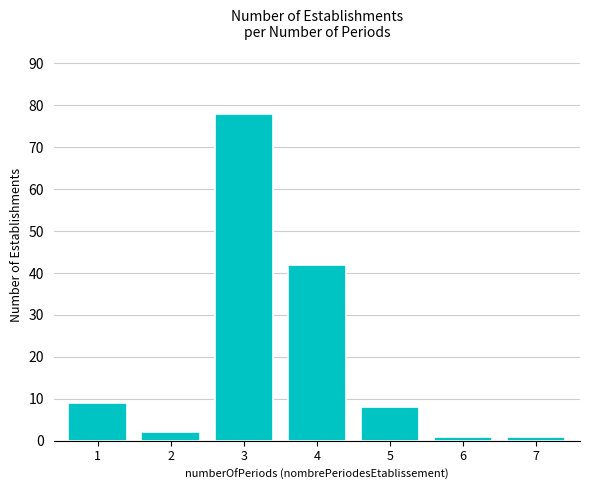

Reading left to right, list all the values displayed in this chart.

9	2	78	42	8	1	1